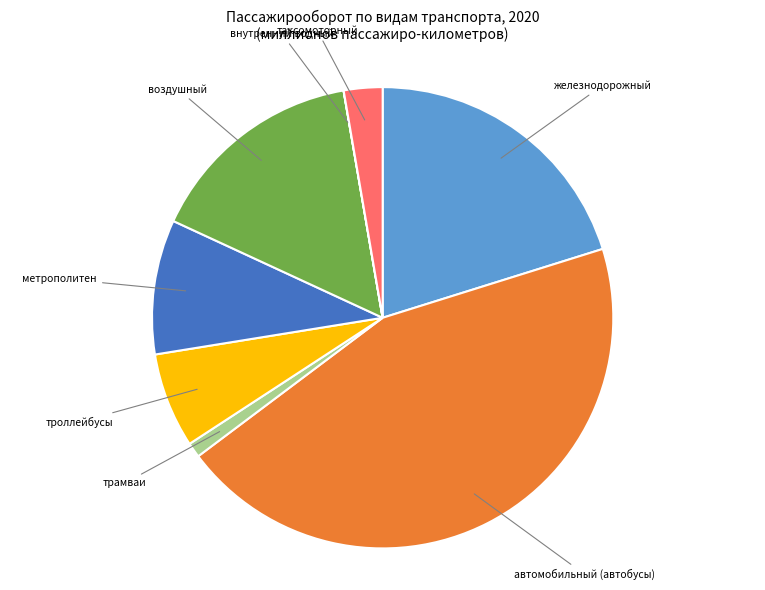

The троллейбусы slice represents 1% of the pie. True or false?

False